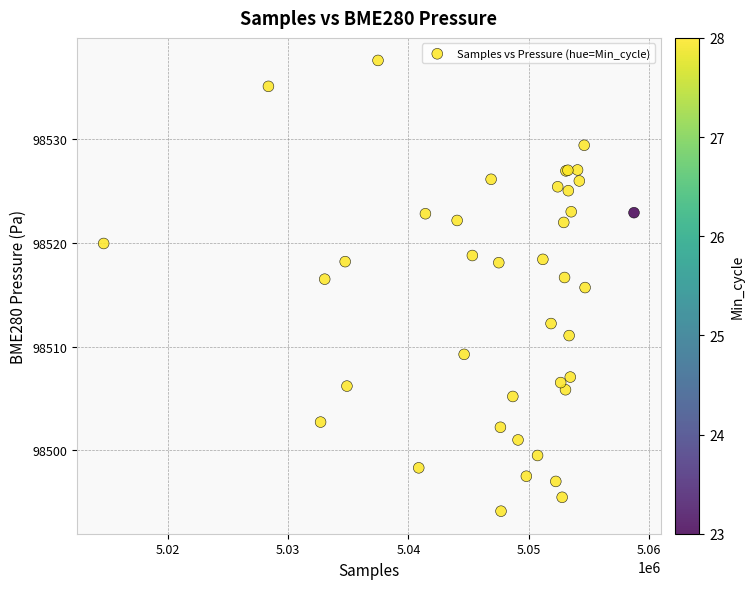

What Y value in the scatter plot is closest to 98515?

98515.7